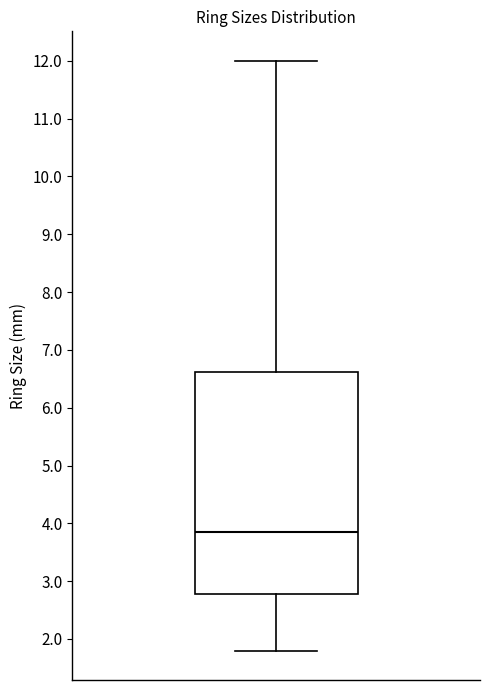

Where does the upper whisker of the box end on the y-axis? The values are not printed on the chart, so give them approximately, as read against the axis.

12.0